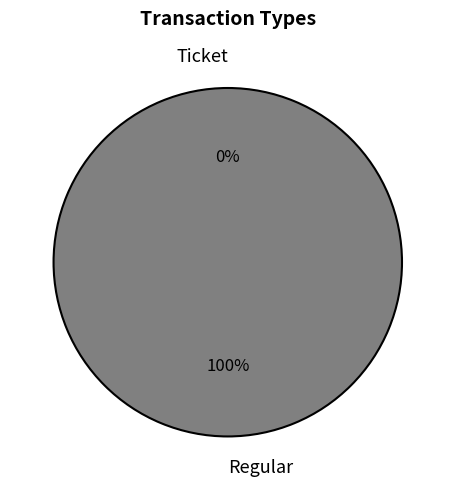

What is the change in value from Ticket to Regular?

+1